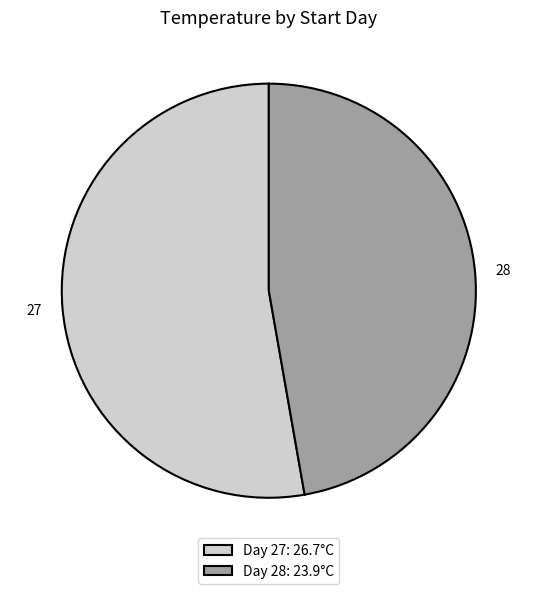

Which slice represents more than half of the pie?

27